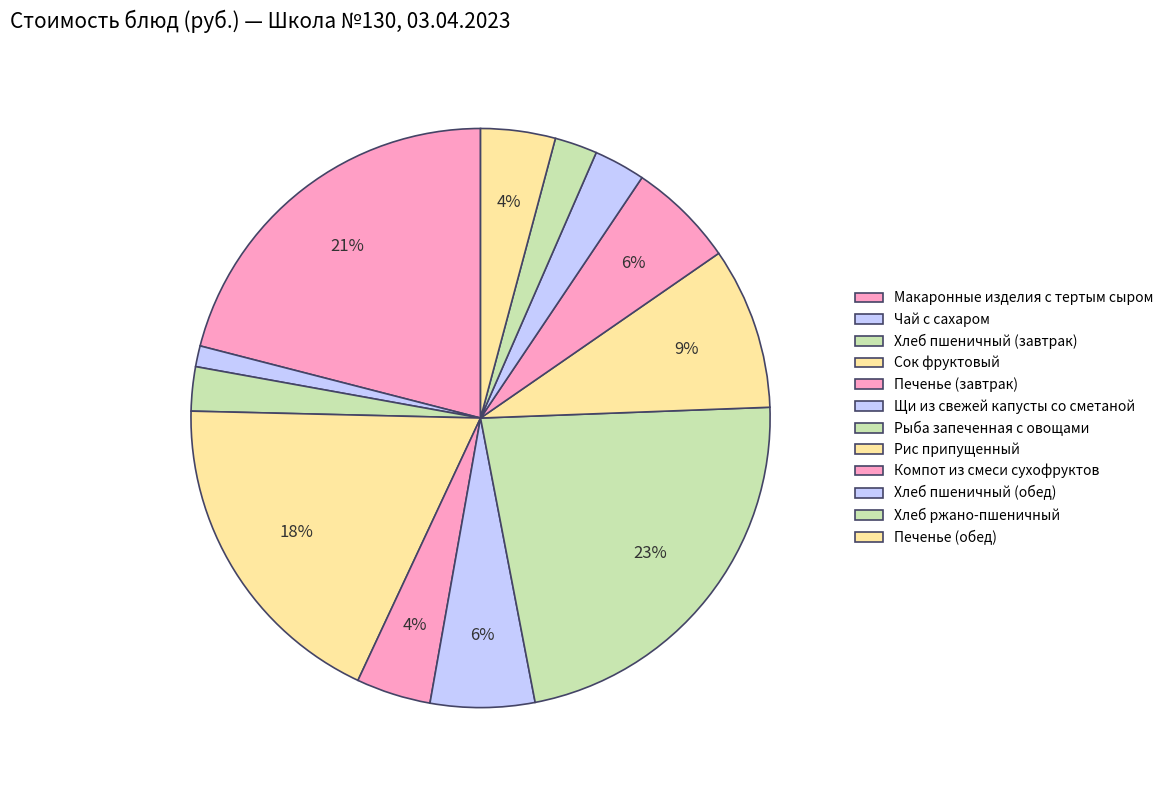

To the nearest percent, what is the average slice percentage?

8%